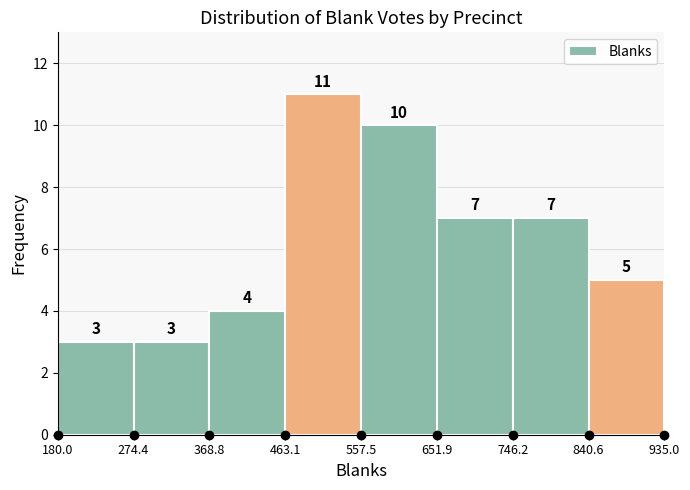

How tall is the bar that spans 557.5 to 651.9 on the x-axis?

10